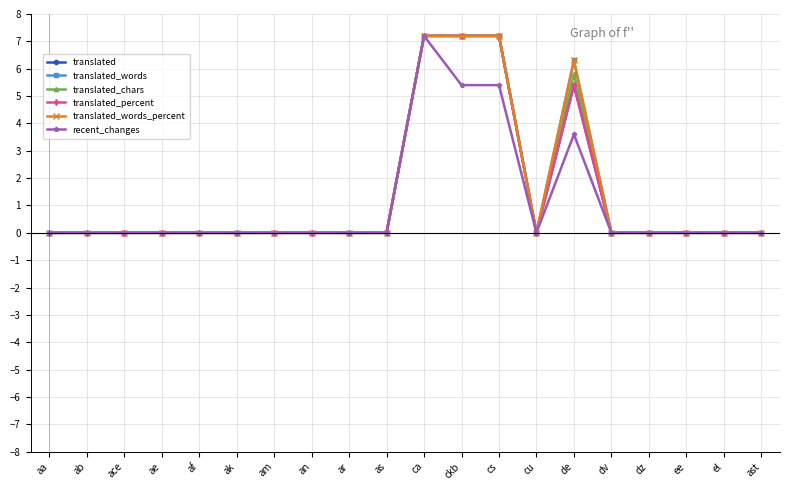

At which label does translated_words_percent reach its minimum?

aa